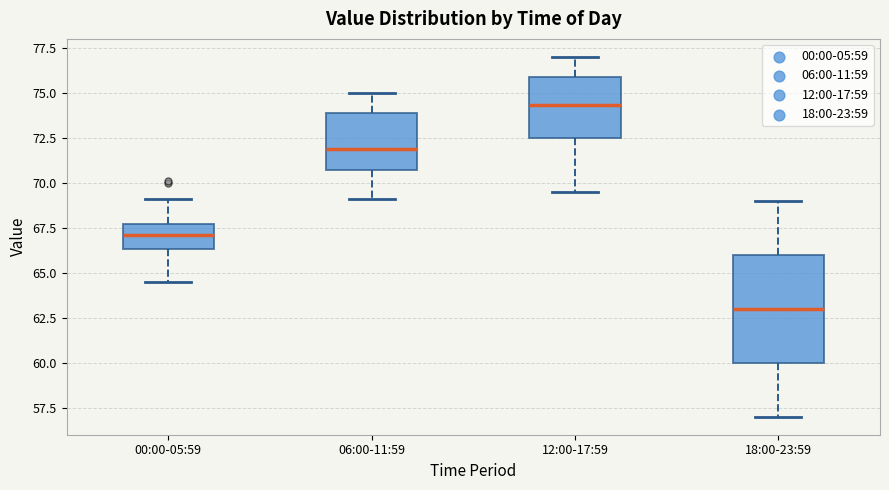

Which box has the lowest median line?

18:00-23:59